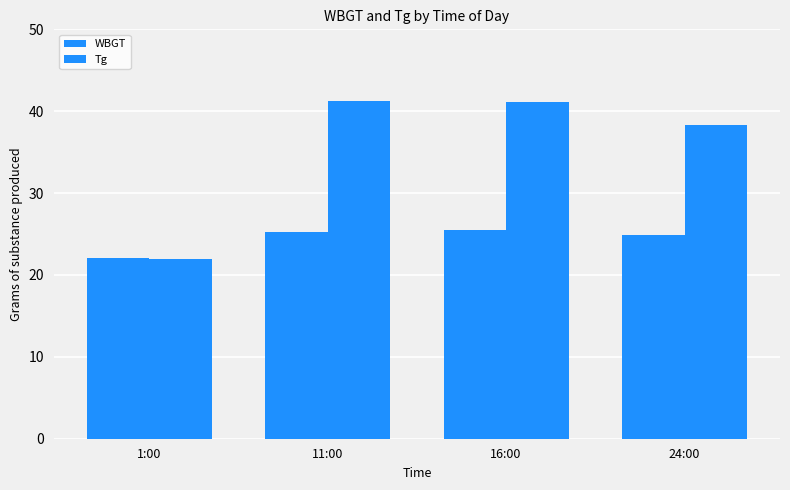

Which series has the largest total across all categories?

Tg